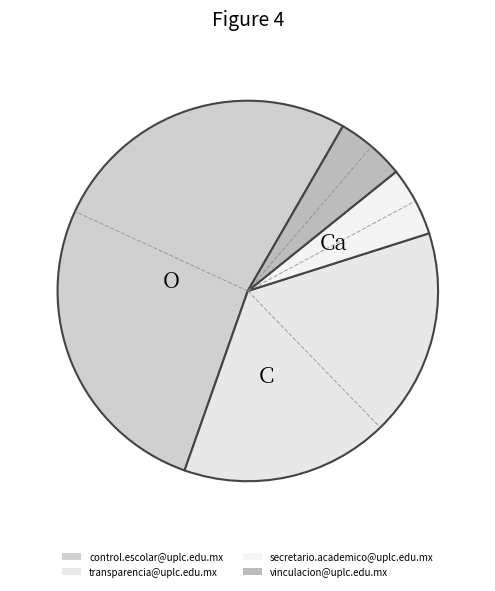

Which has a higher value, secretario.academico@uplc.edu.mx or control.escolar@uplc.edu.mx?

control.escolar@uplc.edu.mx